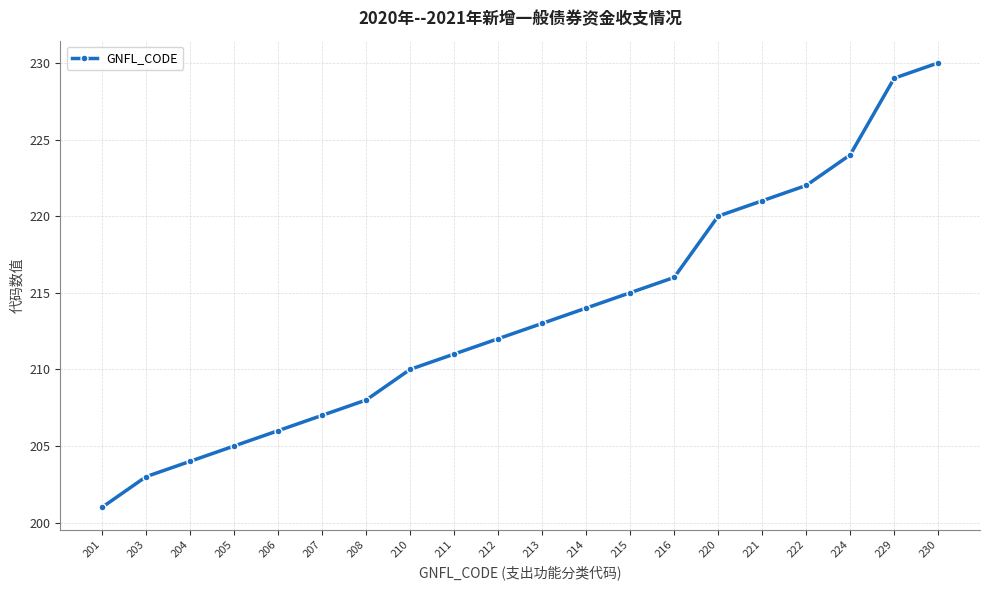

Rank the categories by value from lowest to highest.

201, 203, 204, 205, 206, 207, 208, 210, 211, 212, 213, 214, 215, 216, 220, 221, 222, 224, 229, 230